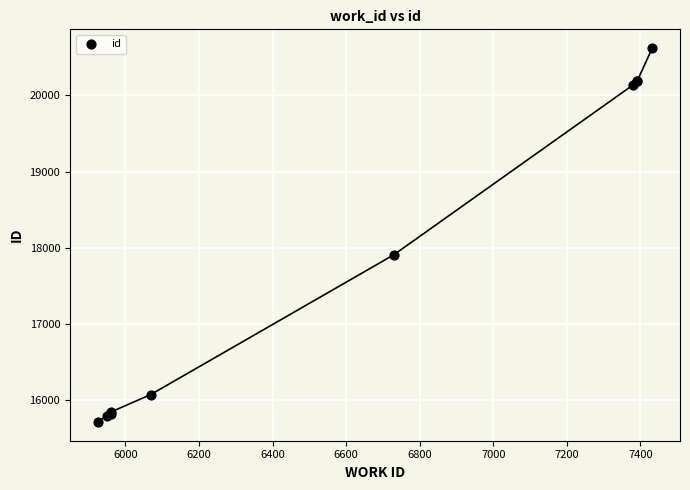

What Y value in the scatter plot is closest to 18165?

17904